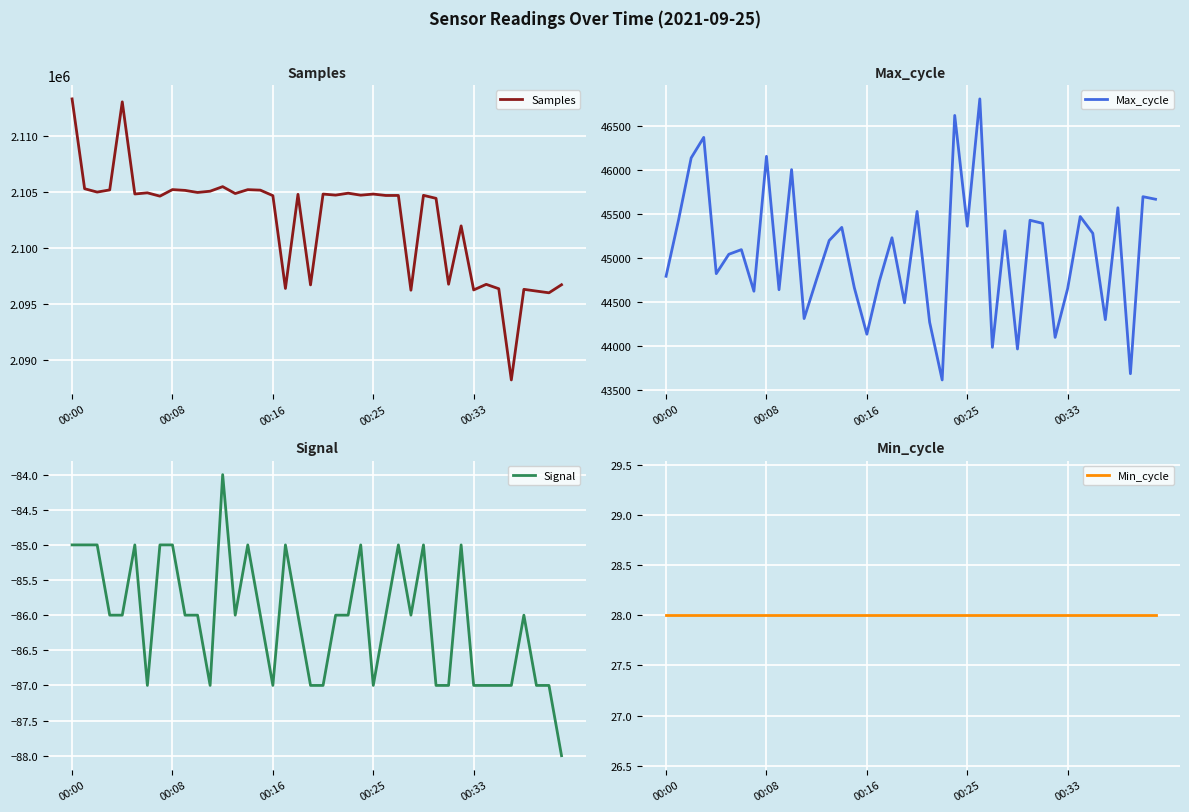

What is the highest value of the Samples series?

2113332